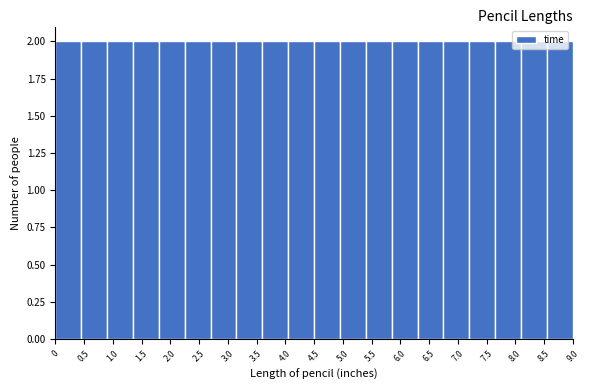

Reading left to right, transcribe this chart: for each bar, give the range it covers on the x-axis and its height. The values are not printed on the chart, so give them approximately, as read against the axis.

0.00 to 0.45: 2
0.45 to 0.90: 2
0.90 to 1.35: 2
1.35 to 1.80: 2
1.80 to 2.25: 2
2.25 to 2.70: 2
2.70 to 3.15: 2
3.15 to 3.60: 2
3.60 to 4.05: 2
4.05 to 4.50: 2
4.50 to 4.95: 2
4.95 to 5.40: 2
5.40 to 5.85: 2
5.85 to 6.30: 2
6.30 to 6.75: 2
6.75 to 7.20: 2
7.20 to 7.65: 2
7.65 to 8.10: 2
8.10 to 8.55: 2
8.55 to 9.00: 2